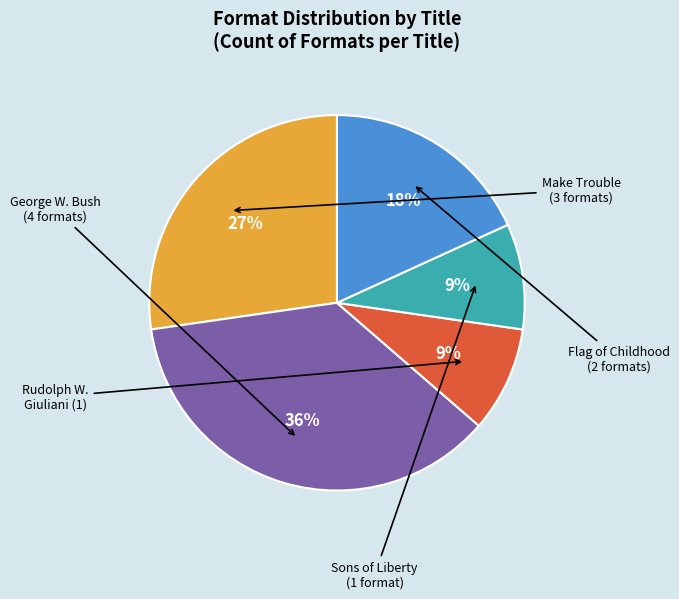

Is there a majority slice in this chart?

No